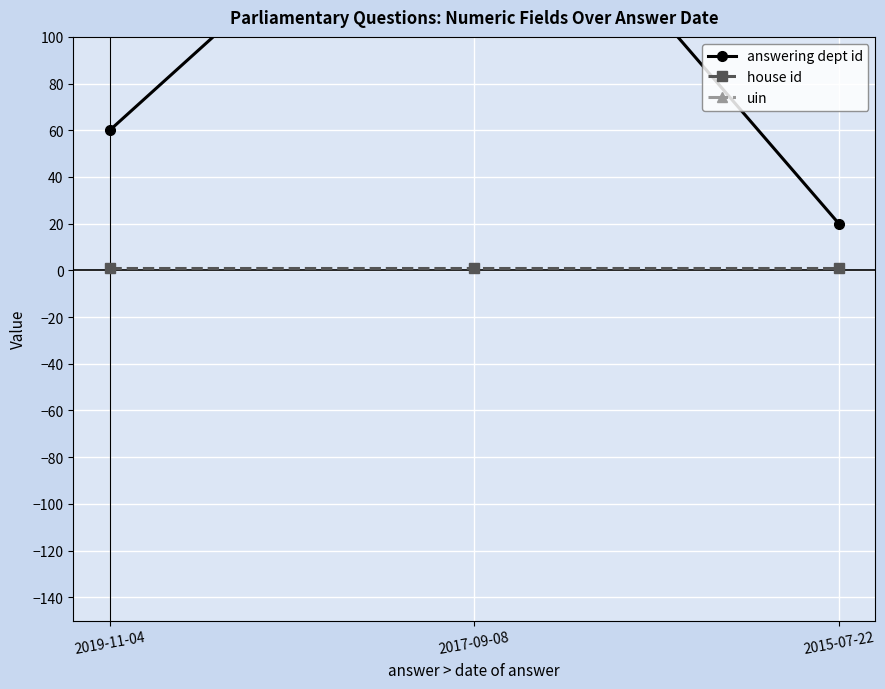

True or false: house id has a value of 1 at 2017-09-08.

True